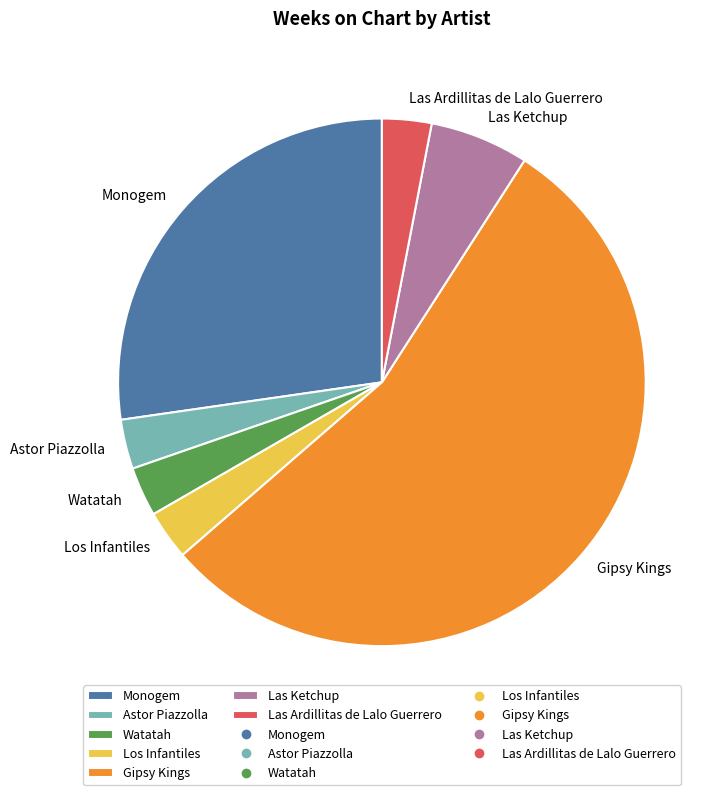

Count the number of slices in the pie.

7